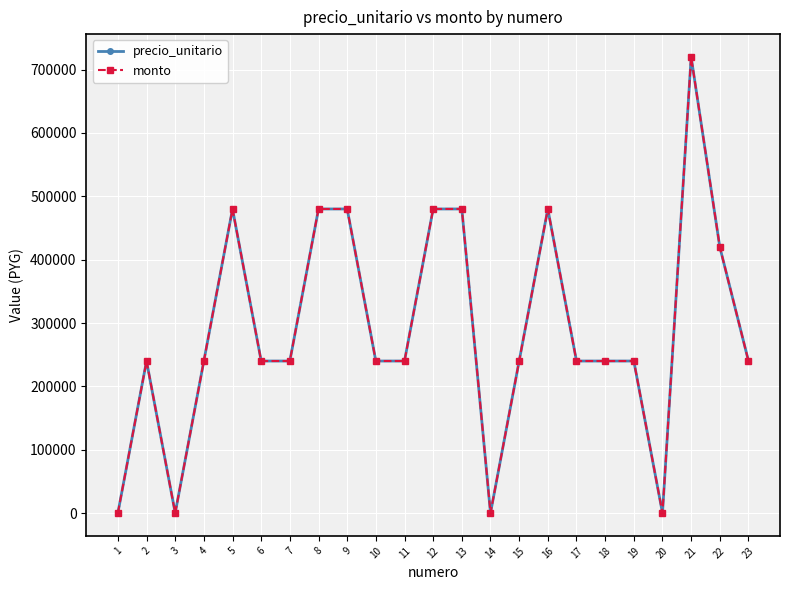

Does the chart have visible grid lines?

Yes